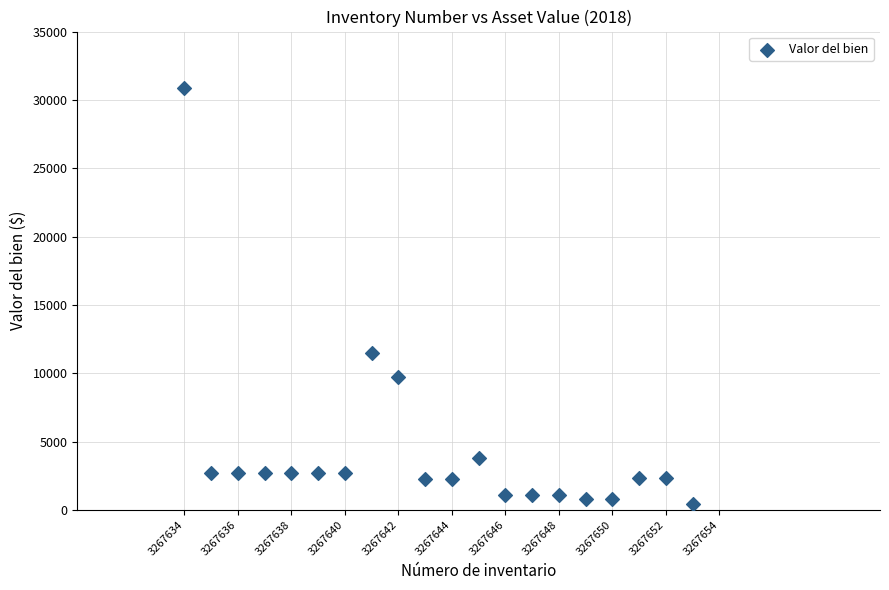

What Y value in the scatter plot is closest to 15643?

11449.2